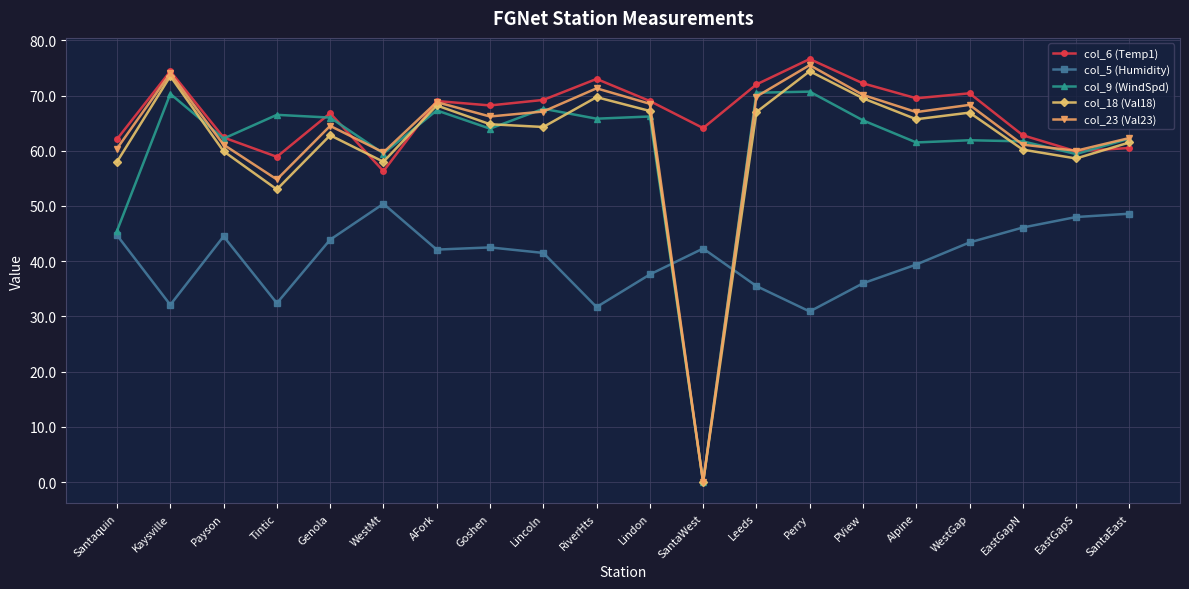

True or false: col_6 (Temp1) and col_18 (Val18) intersect in this chart.

True